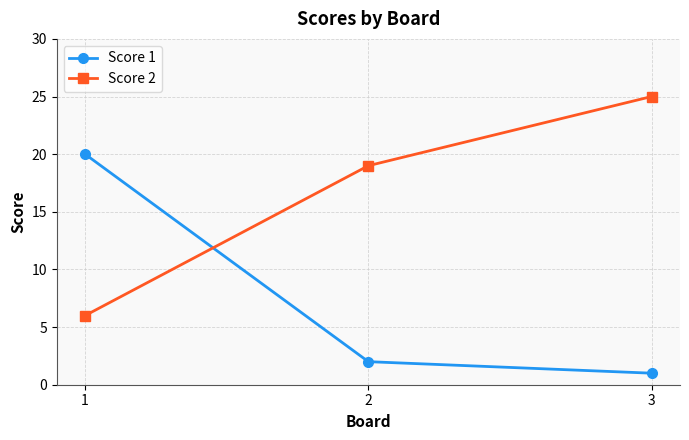

List the labels in order of Score 1 value, smallest first.

3, 2, 1